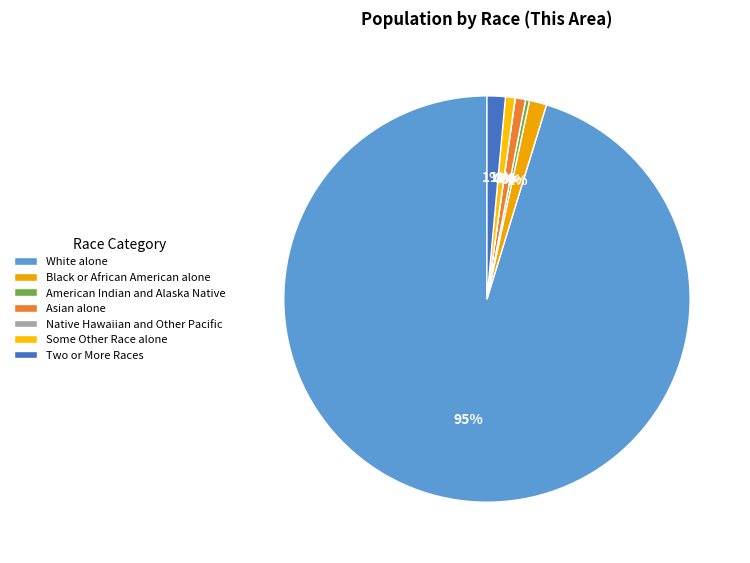

Rank the categories by value from lowest to highest.

Native Hawaiian and Other Pacific, American Indian and Alaska Native, Some Other Race alone, Asian alone, Black or African American alone, Two or More Races, White alone